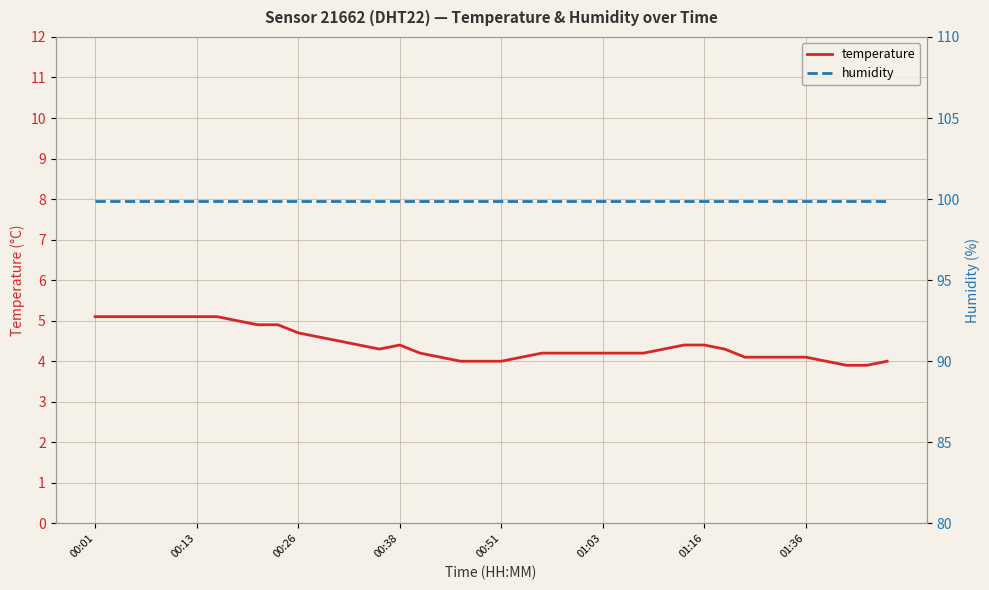

Count the number of data series in this chart.

2